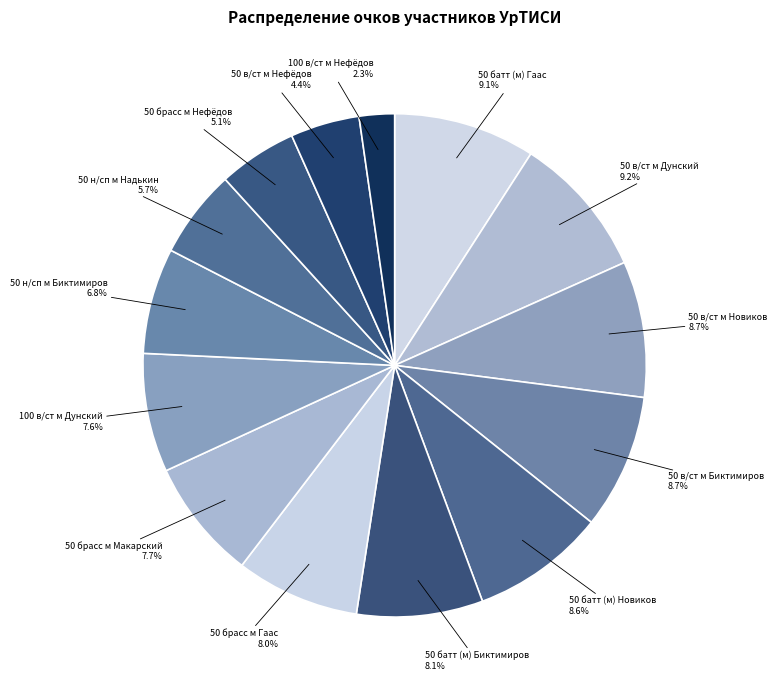

What is the total percentage of 100 в/ст м Дунский and 50 брасс м Нефёдов?

12.7%